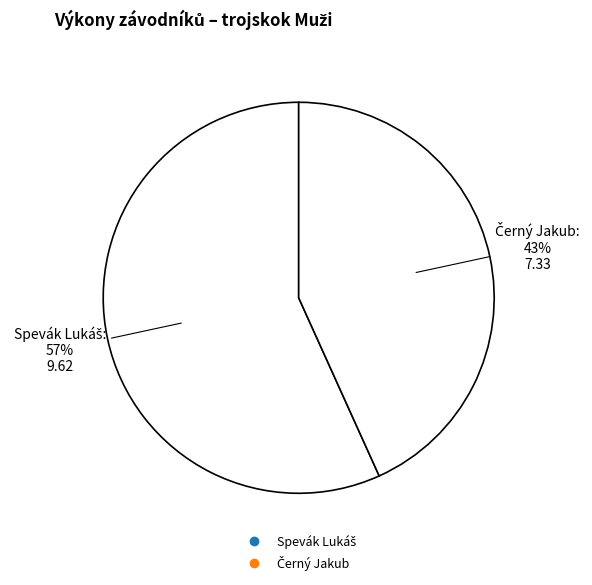

How many slices are in this pie chart?

2